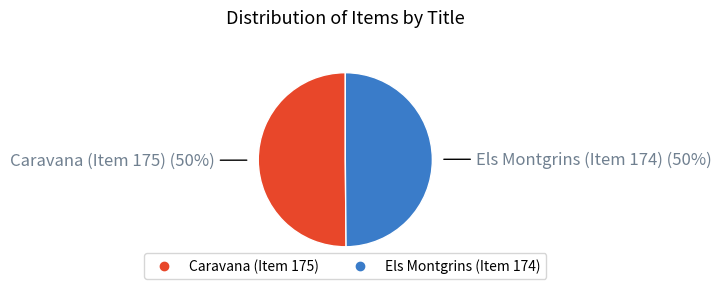

The Caravana (Item 175) slice represents 50% of the pie. True or false?

True